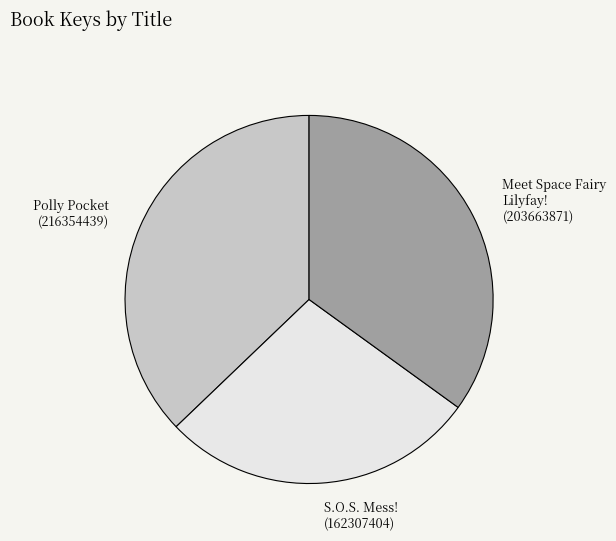

Do Polly Pocket (216354439) and Meet Space Fairy Lilyfay! (203663871) together represent more than half of the pie?

Yes